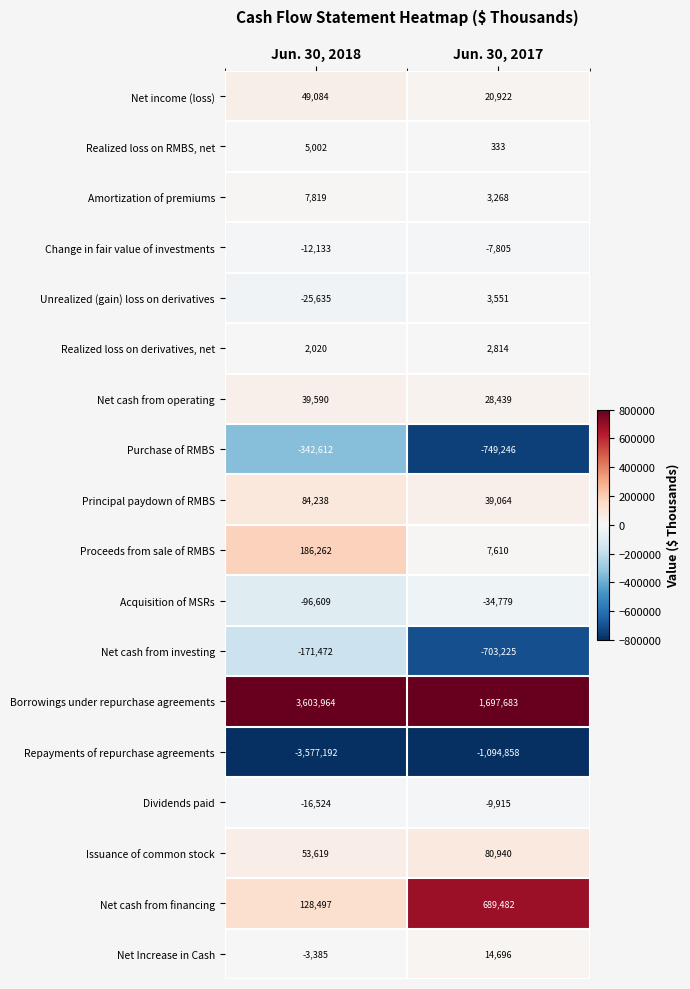

Between Jun. 30, 2018 and Jun. 30, 2017, which series saw the biggest shift?

Repayments of repurchase agreements